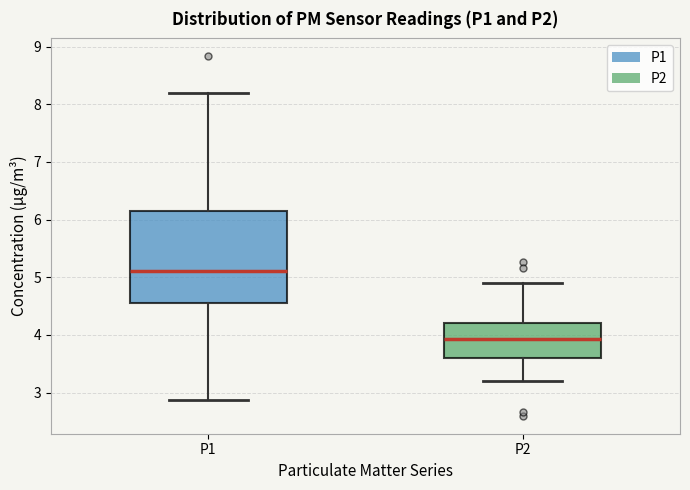

Reading left to right, read every box against the y-axis: the position of its median line, the range the box covers, and the ends of its whiskers. The values are not printed on the chart, so give them approximately, as read against the axis.

P1: median 5.1, box 4.6 to 6.1, whiskers 2.9 to 8.2
P2: median 3.9, box 3.6 to 4.2, whiskers 3.2 to 4.9